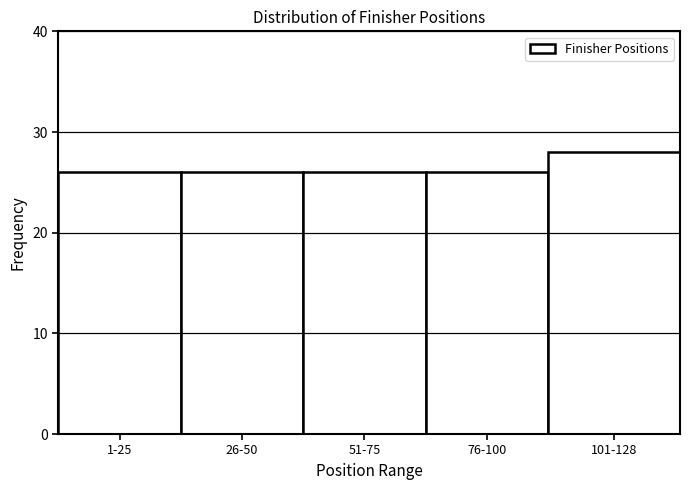

Reading left to right, what are all the values shown in this chart?

1-25=26	26-50=26	51-75=26	76-100=26	101-128=28